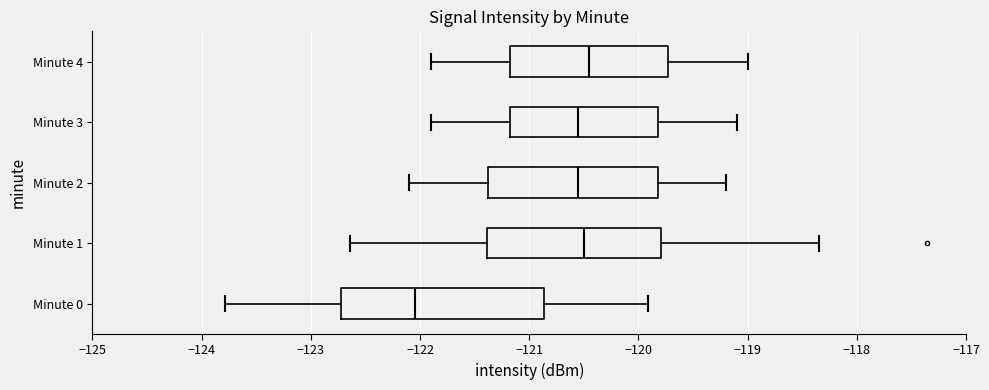

Where is the left edge of the box for Minute 2 on the x-axis? The values are not printed on the chart, so give them approximately, as read against the axis.

-121.4